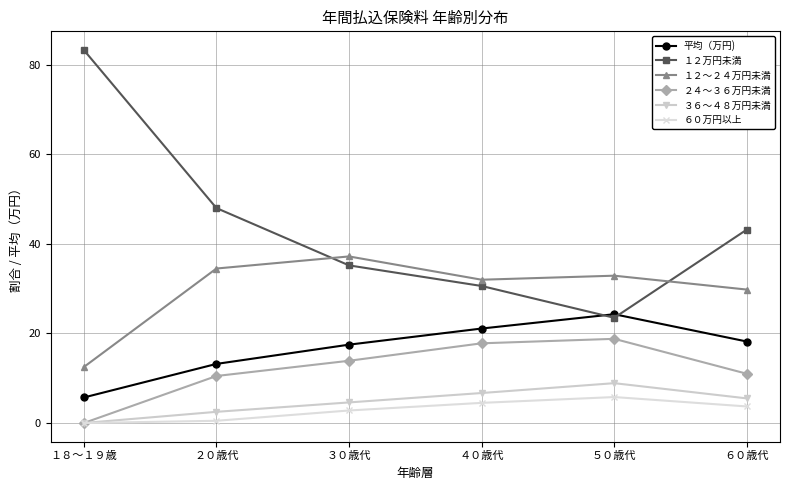

What is the difference between the second highest and second lowest values in the １２～２４万円未満 series?

4.7